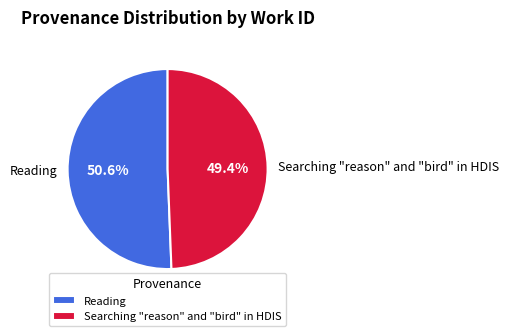

Which has a higher value, Reading or Searching "reason" and "bird" in HDIS?

Reading